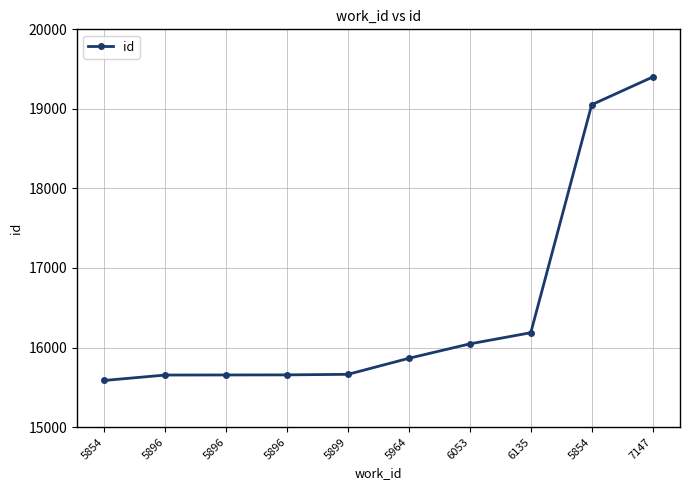

Reading left to right, what are all the values shown in this chart?

5854=15586	5896=15654	5896=15655	5896=15656	5899=15663	5964=15865	6053=16046	6135=16186	5854=19052	7147=19400